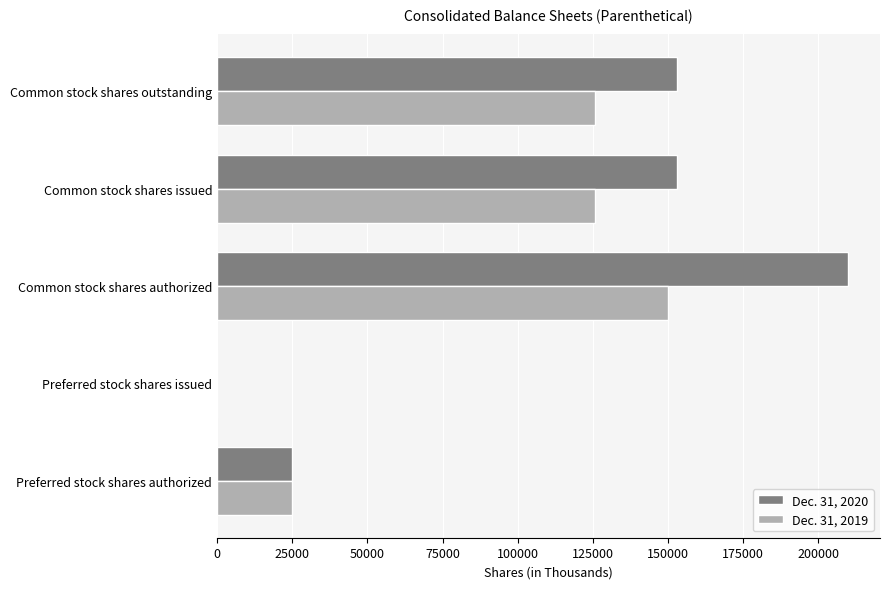

What are all the series names shown in the legend?

Dec. 31, 2020, Dec. 31, 2019